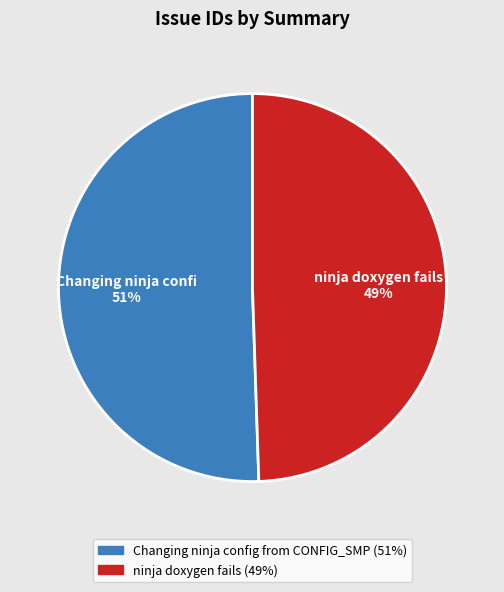

Is there a majority slice in this chart?

Yes